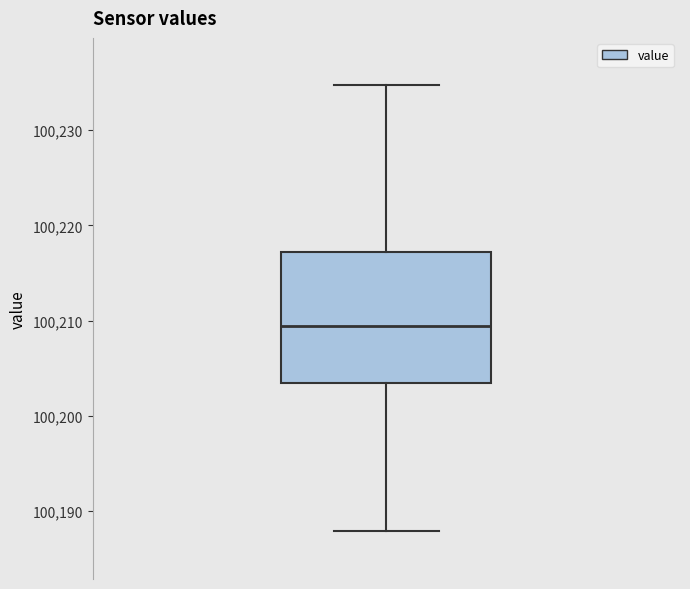

Transcribe this box plot: give where the median line is, the range the box spans, and where the two whiskers end, as read against the y-axis. The values are not printed on the chart, so give them approximately, as read against the axis.

median 100209, box 100203 to 100217, whiskers 100188 to 100235